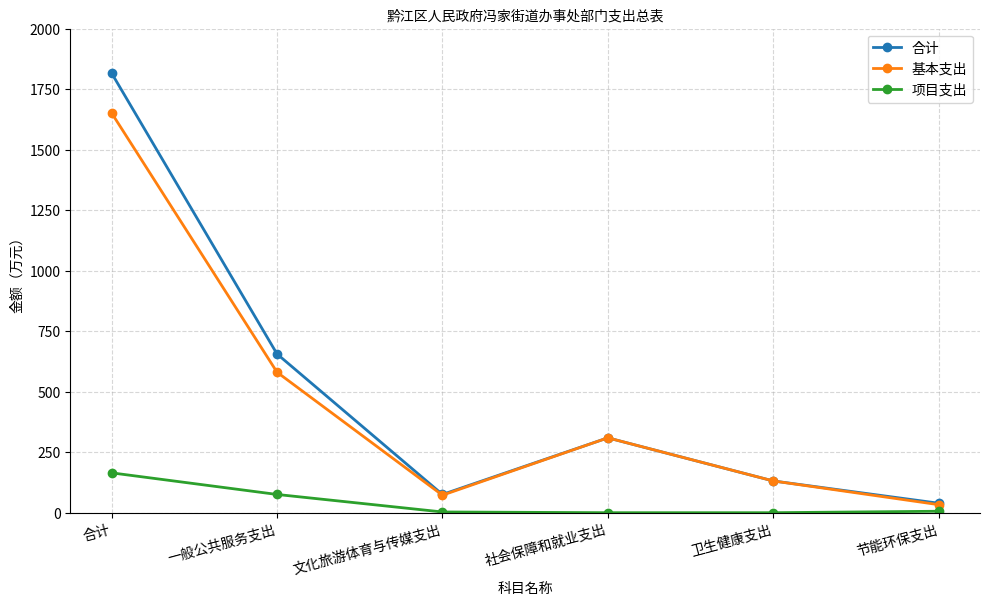

What is the difference between the 基本支出 values at 节能环保支出 and 社会保障和就业支出?

276.2